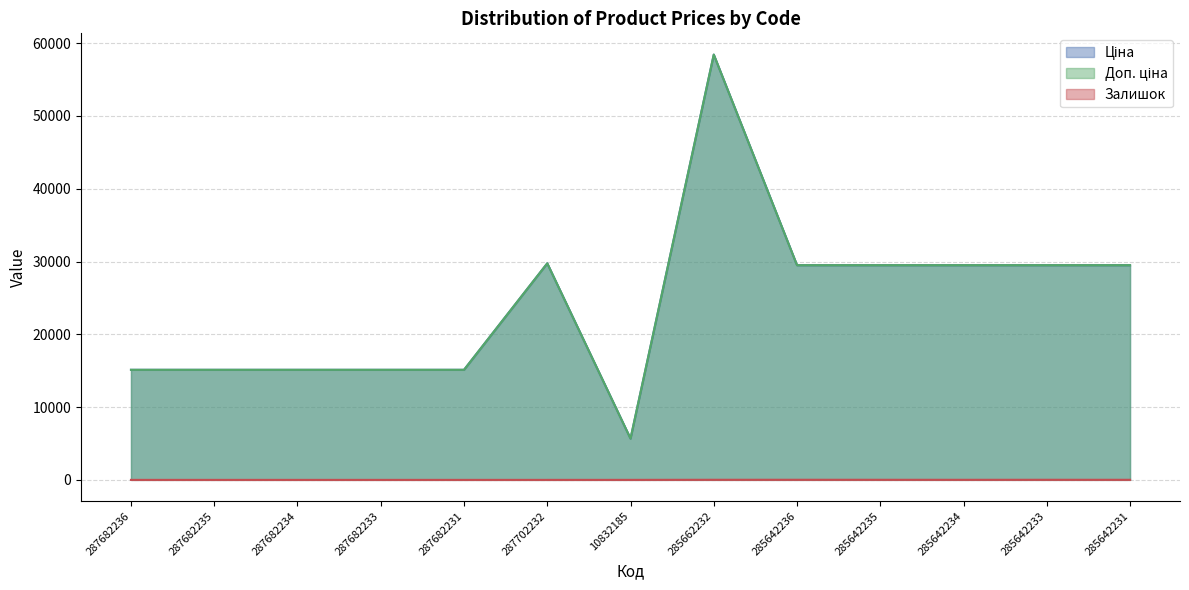

What are all the series names shown in the legend?

Ціна, Доп. ціна, Залишок